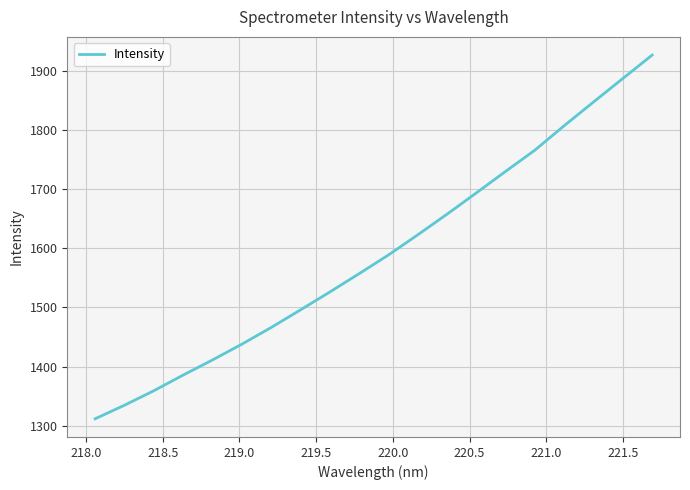

What is the smallest value displayed?

1312.0